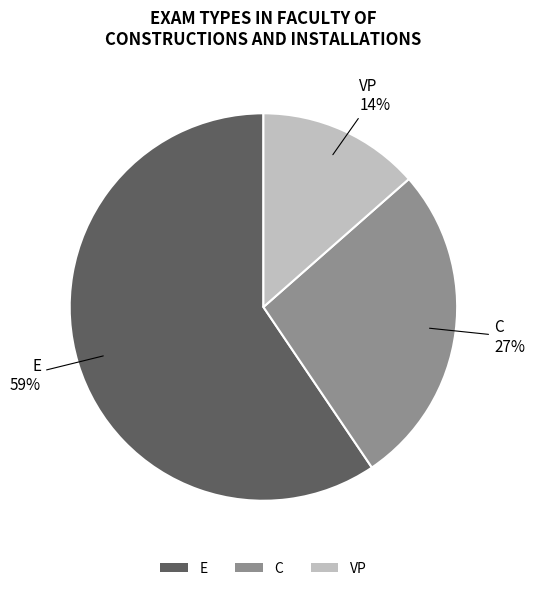

To the nearest percent, what is the average slice percentage?

33%